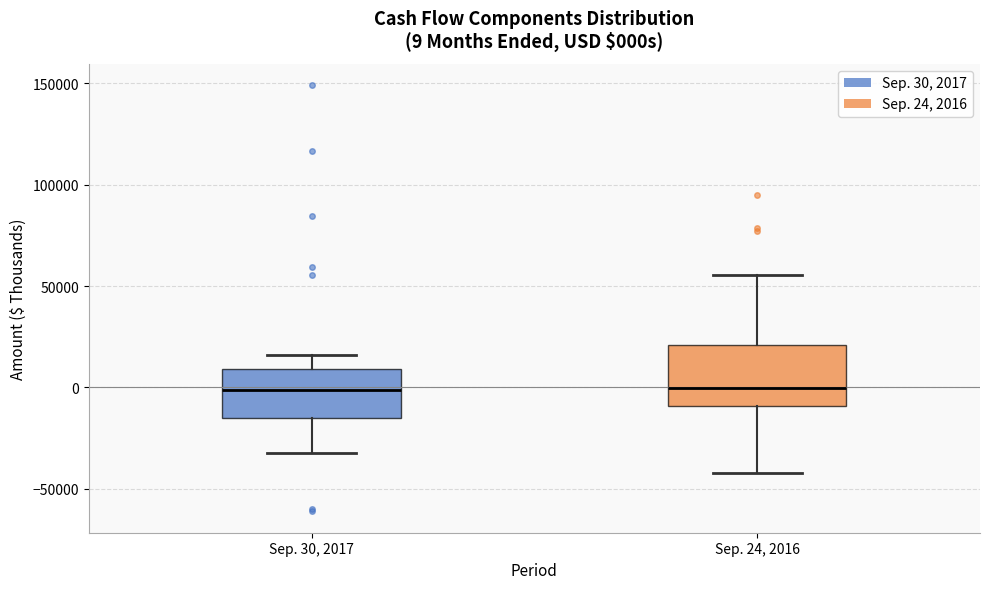

Which box is the tallest, from its lower edge to its upper edge?

Sep. 24, 2016